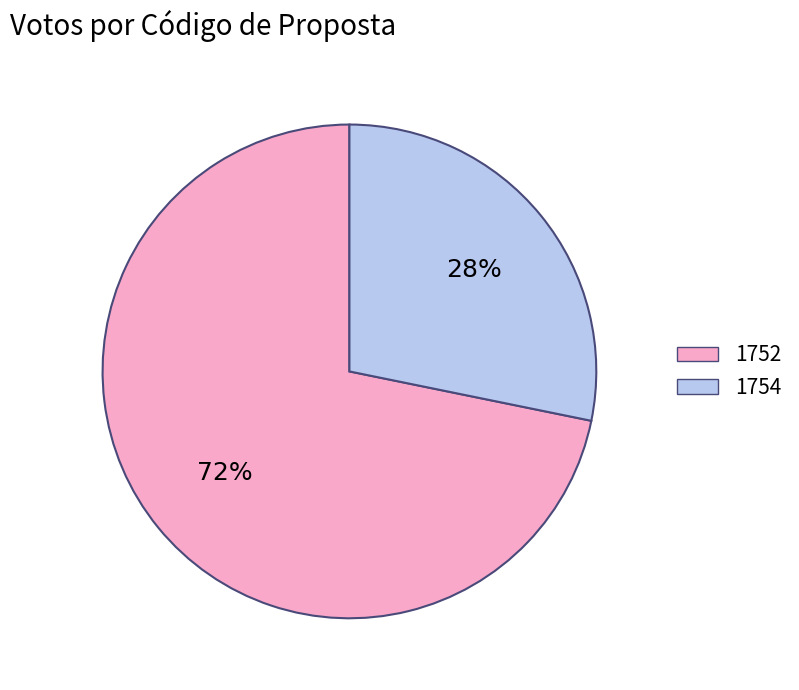

True or false: 1754 accounts for 34% of the total.

False